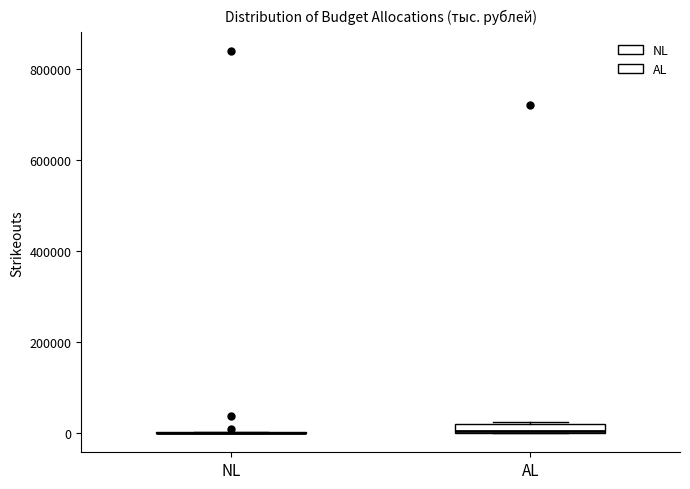

Where is the upper edge of the box for AL on the y-axis? The values are not printed on the chart, so give them approximately, as read against the axis.

20000